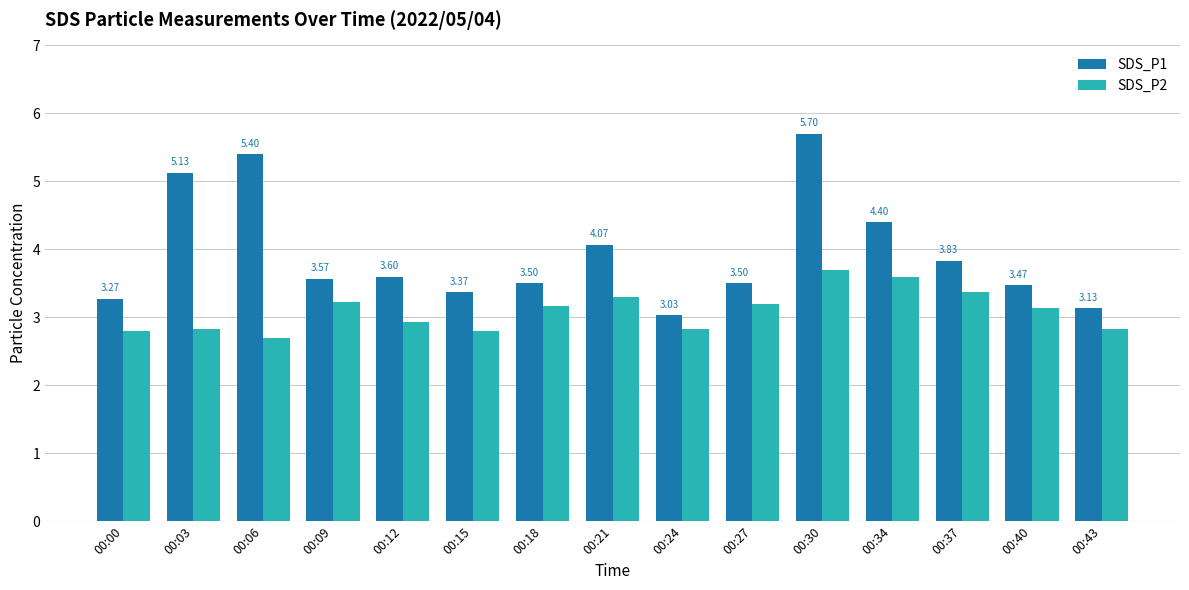

At how many categories does at least one series exceed 5?

3